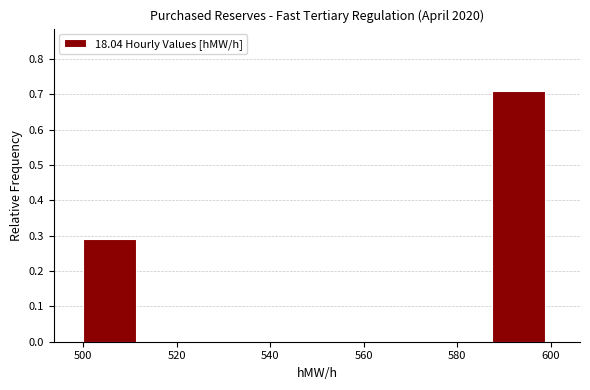

Over which range of the x-axis is the bar tallest?

587.5 to 600.0